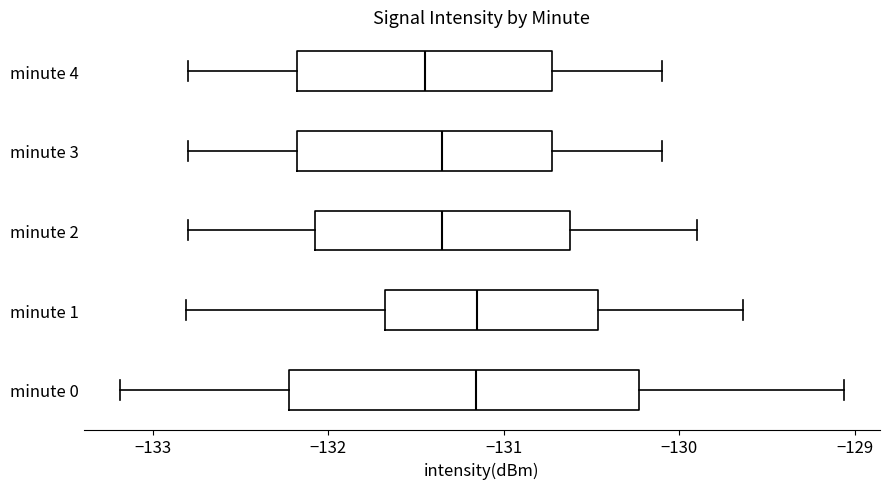

Where is the left edge of the box for minute 3 on the x-axis? The values are not printed on the chart, so give them approximately, as read against the axis.

-132.2